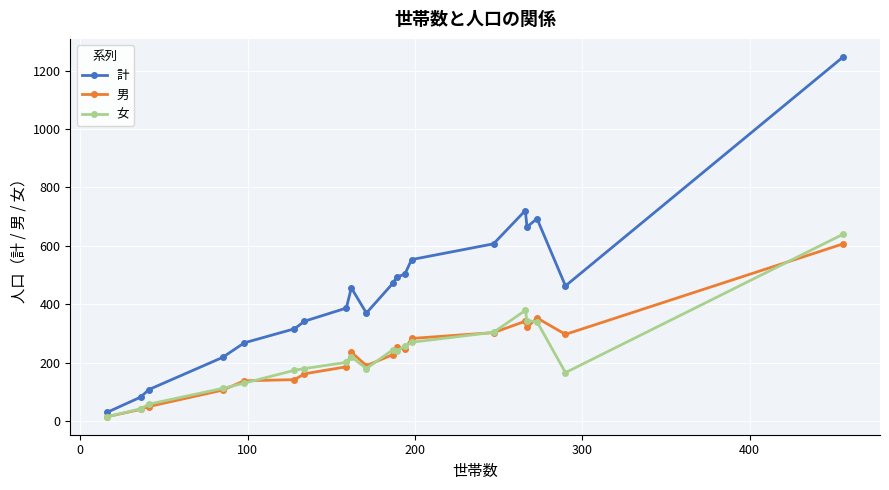

True or false: 男 has more than 0 interior local peaks.

True